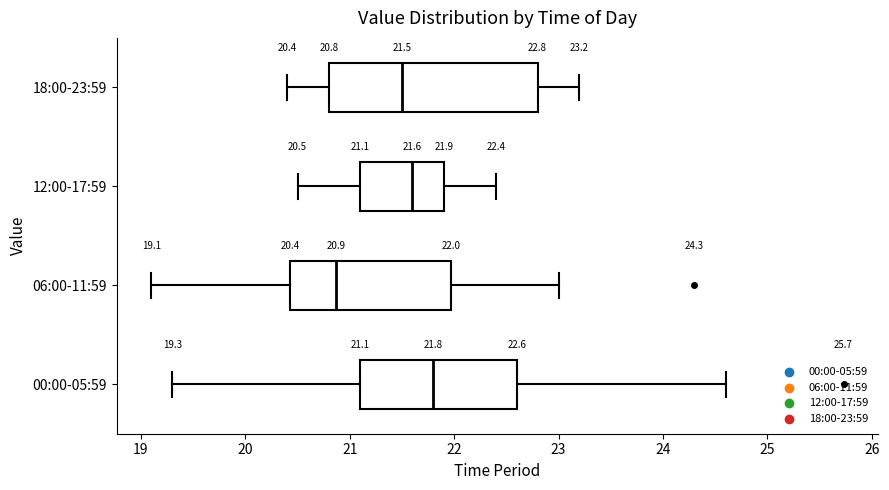

Which box is the widest, from its left edge to its right edge?

18:00-23:59